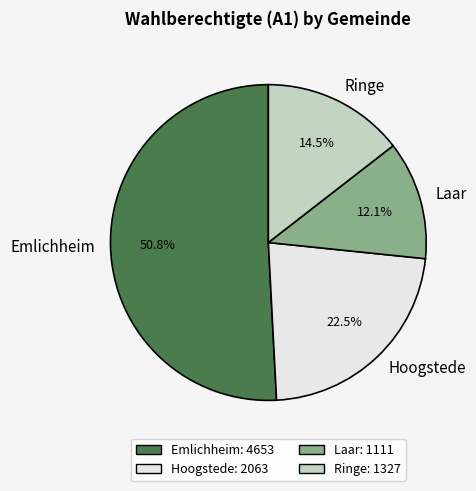

Rank the categories by value from lowest to highest.

Laar, Ringe, Hoogstede, Emlichheim